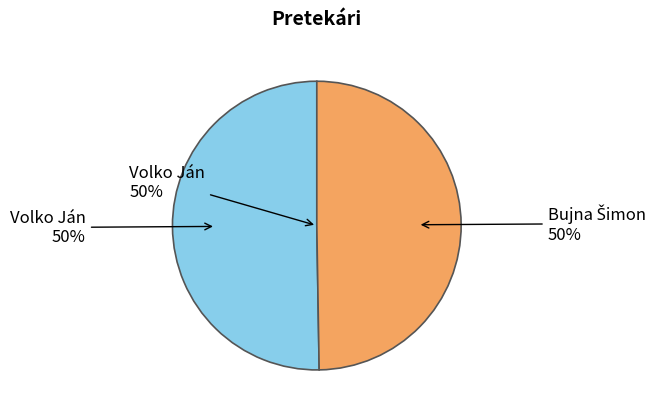

Do Volko Ján and Bujna Šimon together represent more than half of the pie?

Yes